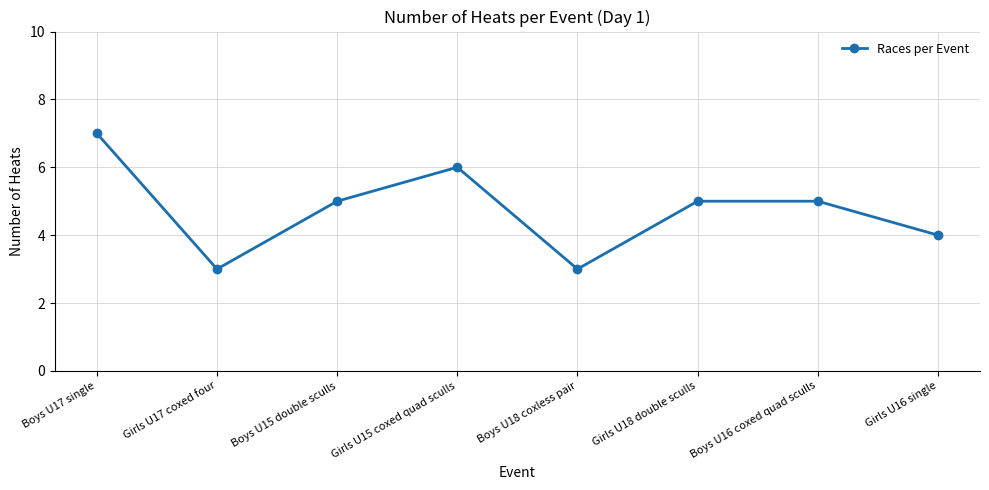

What is the ratio of the value at Boys U16 coxed quad sculls to the value at Girls U15 coxed quad sculls?

0.8